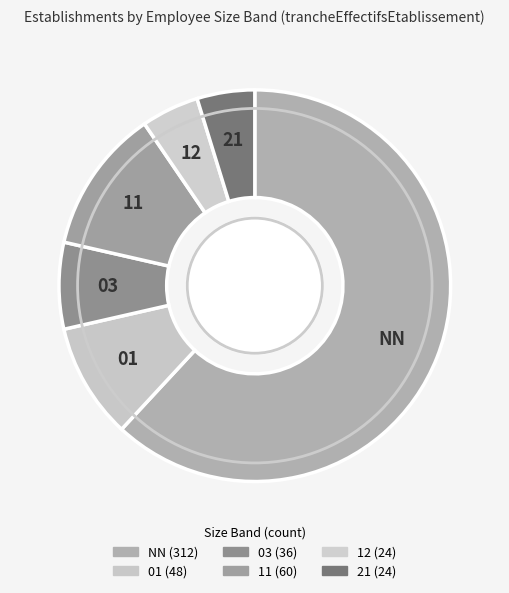

How many segments does this pie chart have?

6